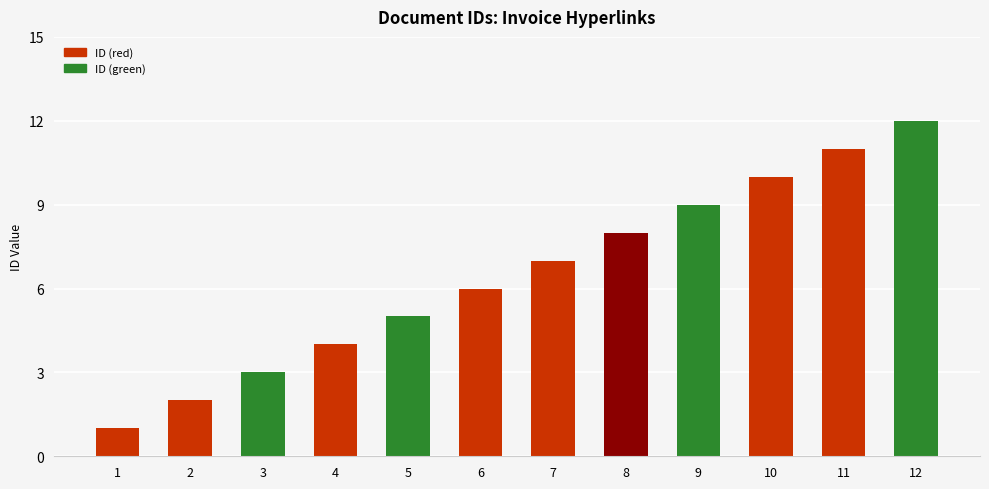

What is the sum of the values at 11 and 10?

21